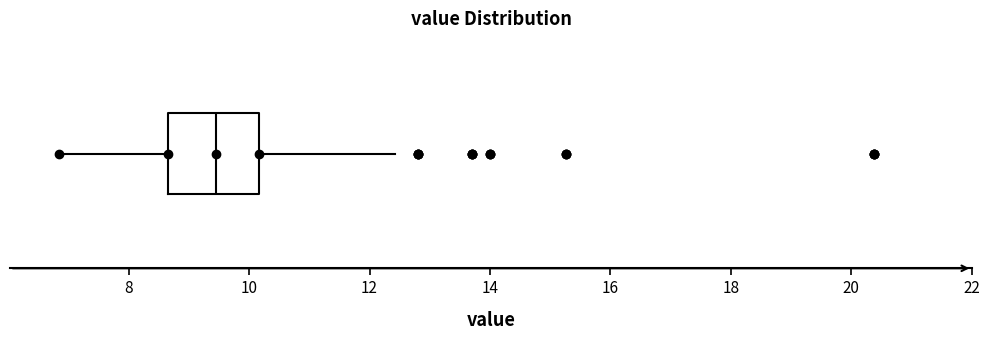

Read this box plot against the x-axis: the position of the median line, the range covered by the box, and the ends of both whiskers. The values are not printed on the chart, so give them approximately, as read against the axis.

median 9.4, box 8.6 to 10.2, whiskers 6.8 to 12.4